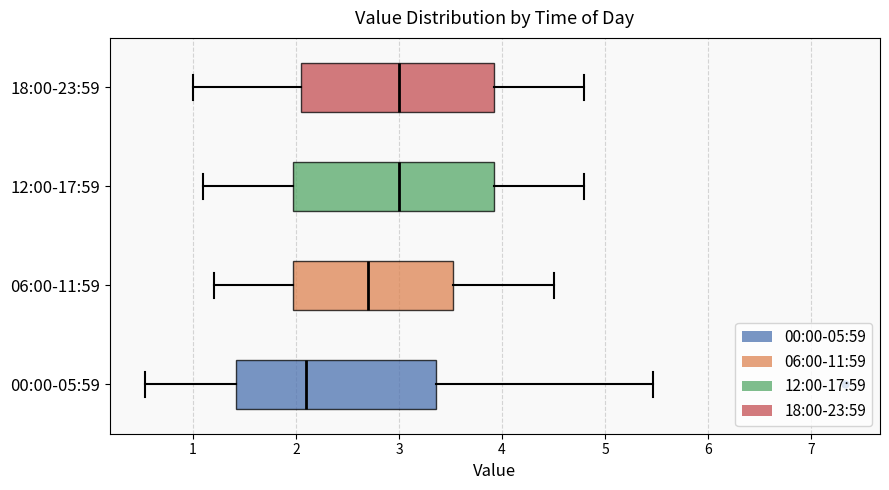

Where is the right edge of the box for 06:00-11:59 on the x-axis? The values are not printed on the chart, so give them approximately, as read against the axis.

3.5